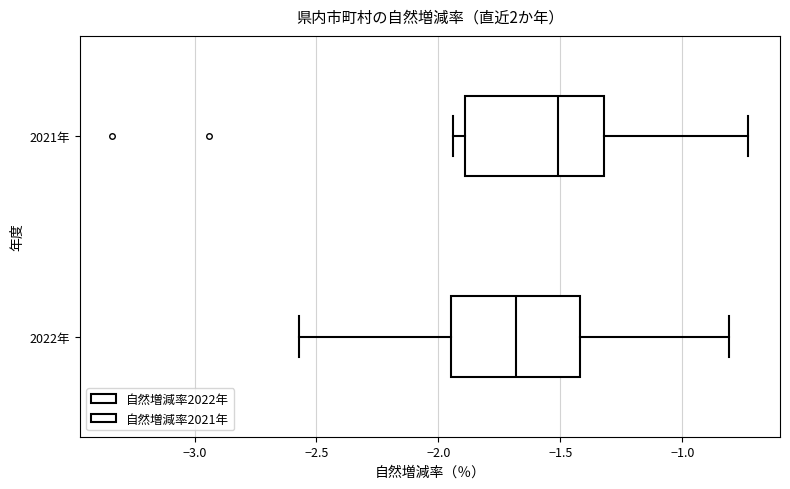

Reading bottom to top, read every box against the x-axis: the position of its median line, the range the box covers, and the ends of its whiskers. The values are not printed on the chart, so give them approximately, as read against the axis.

2022年: median -1.70, box -1.95 to -1.40, whiskers -2.55 to -0.80
2021年: median -1.50, box -1.90 to -1.30, whiskers -1.95 to -0.75